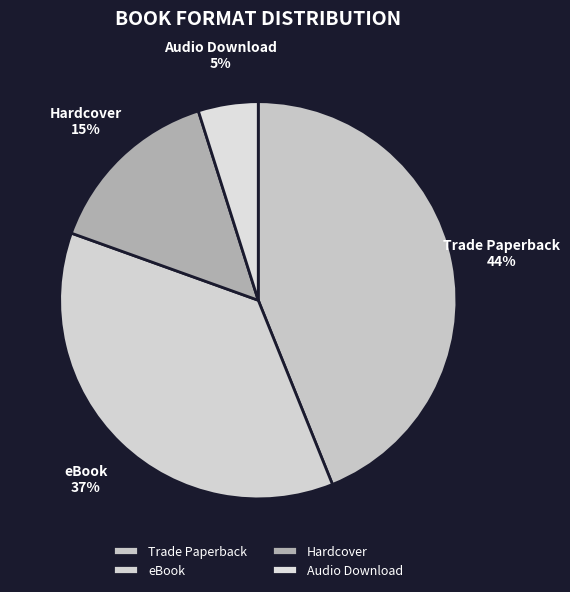

What is the largest slice in the pie chart?

Trade Paperback